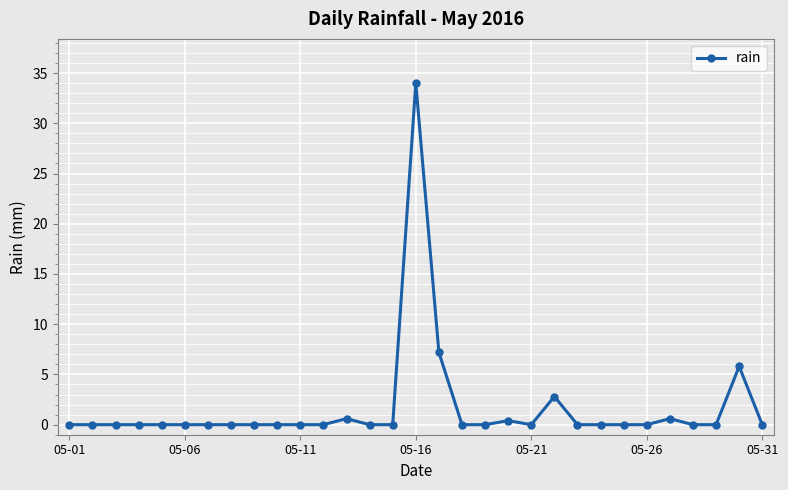

What is the difference between the maximum and minimum values?

34.0